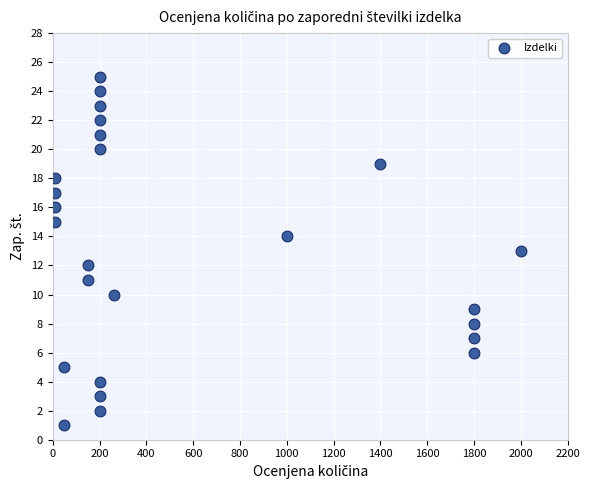

What is the range of Y values (max minus min)?

24